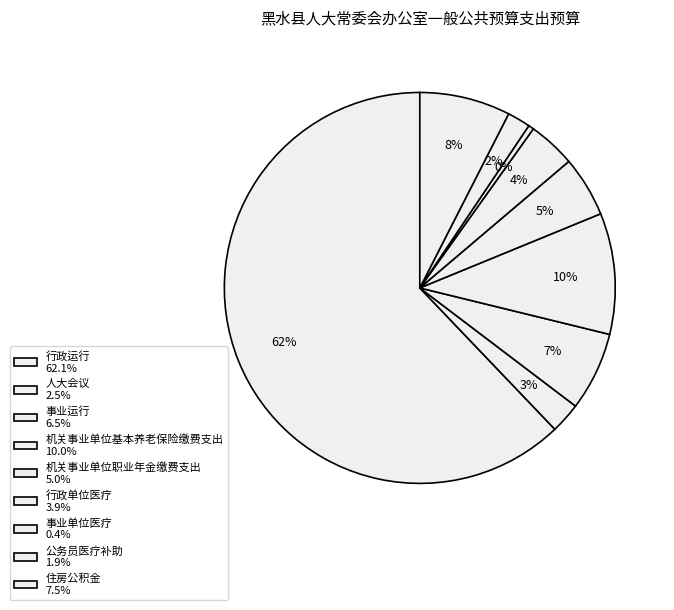

Count the number of slices in the pie.

9